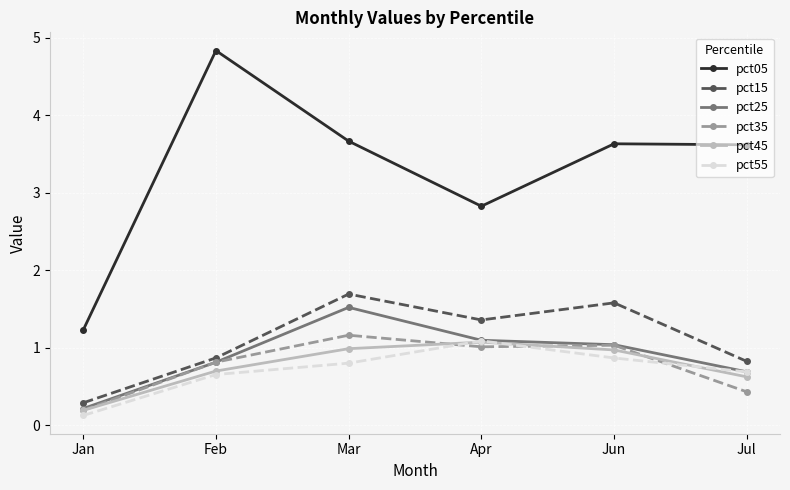

What is the sum of all pct25 values?

5.4